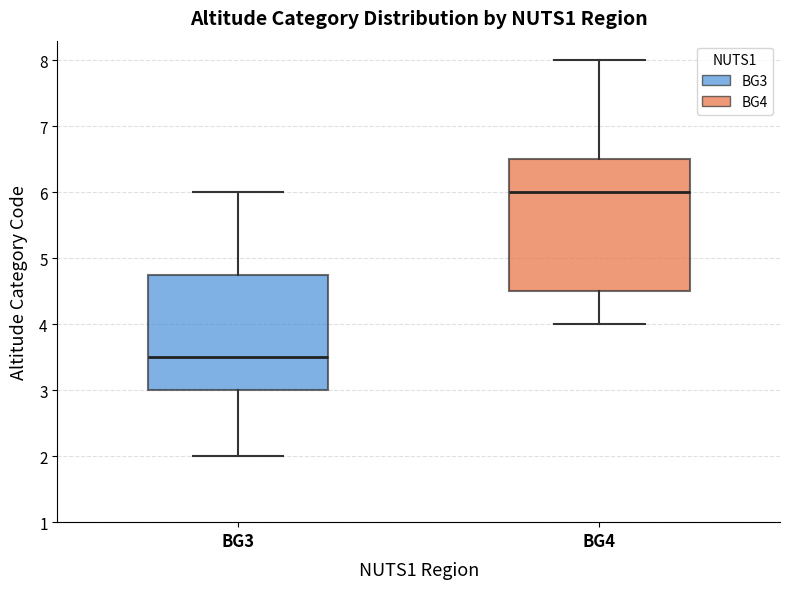

Reading left to right, transcribe this box plot: for each box, give where its median line is, the range the box spans, and where its two whiskers end, as read against the y-axis. The values are not printed on the chart, so give them approximately, as read against the axis.

BG3: median 3.5, box 3.0 to 4.8, whiskers 2.0 to 6.0
BG4: median 6.0, box 4.5 to 6.5, whiskers 4.0 to 8.0